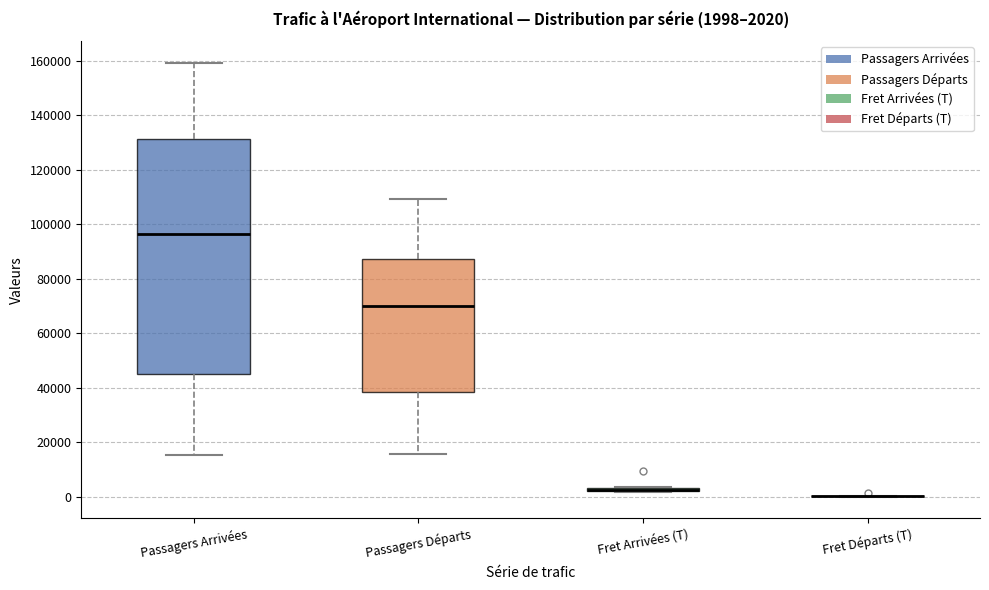

Comparing the boxes themselves (not the whiskers), which one is the tallest?

Passagers Arrivées